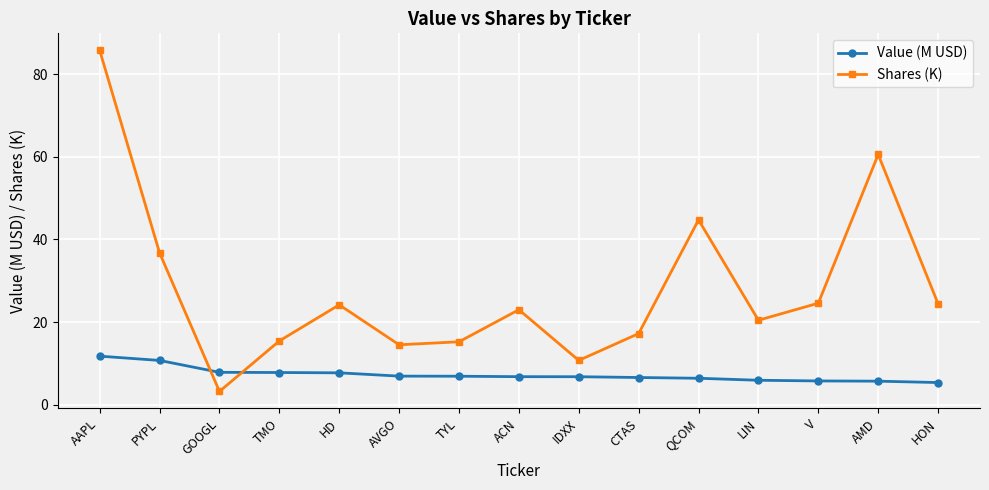

At which category does the chart reach its minimum across all series?

GOOGL